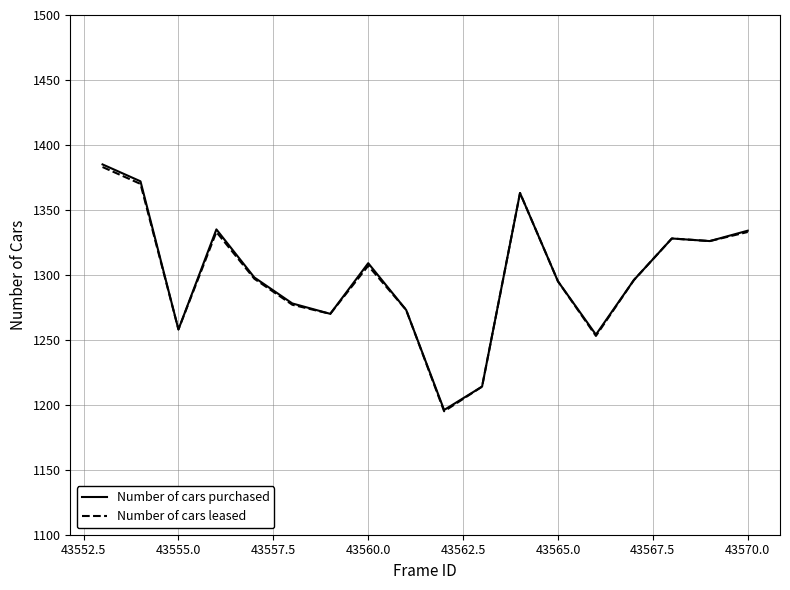

Which series has the widest spread of values?

Number of cars purchased